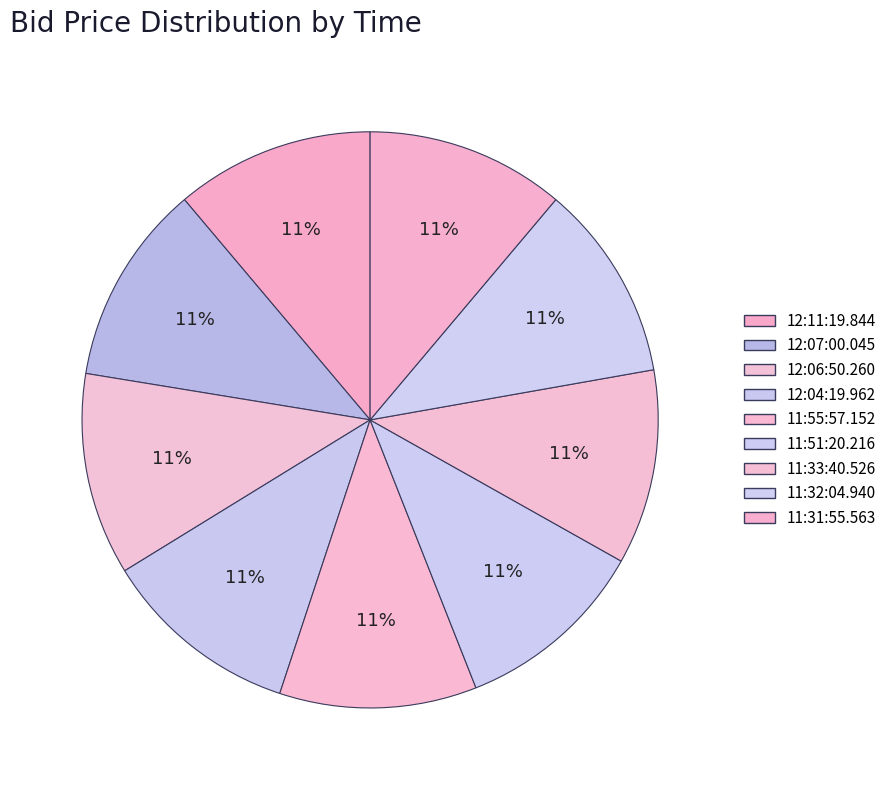

Is it true that 12:07:00.045 is 11% of the pie?

True